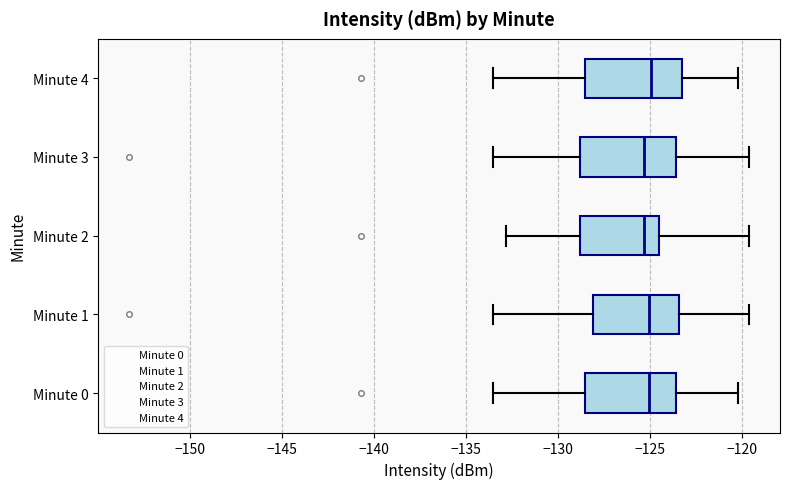

Where does the median line of the box for Minute 0 sit on the x-axis? The values are not printed on the chart, so give them approximately, as read against the axis.

-125.0